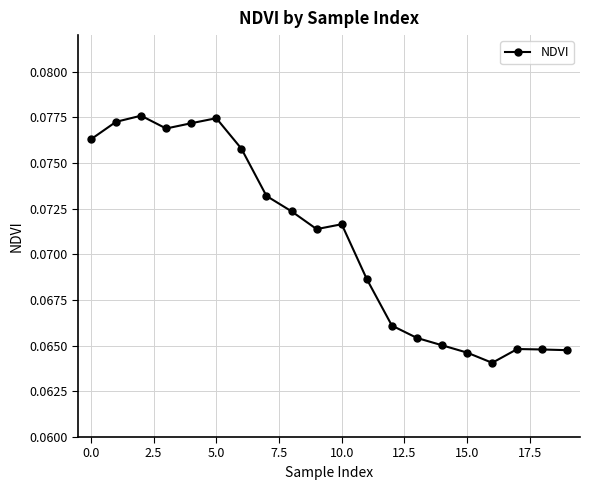

What is the sum of all values?

1.4